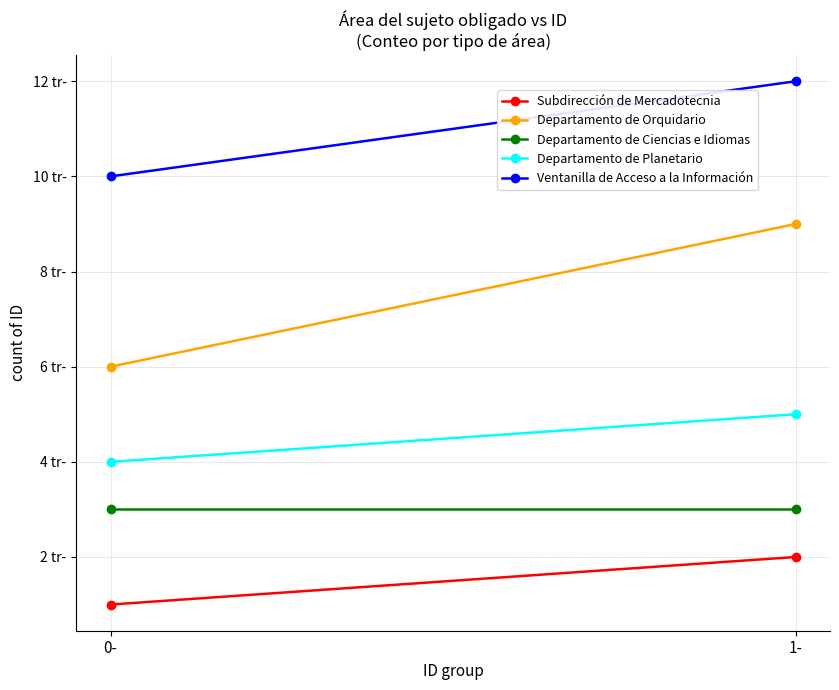

What is the difference between the Ventanilla de Acceso a la Información values at 1- and 0-?

2